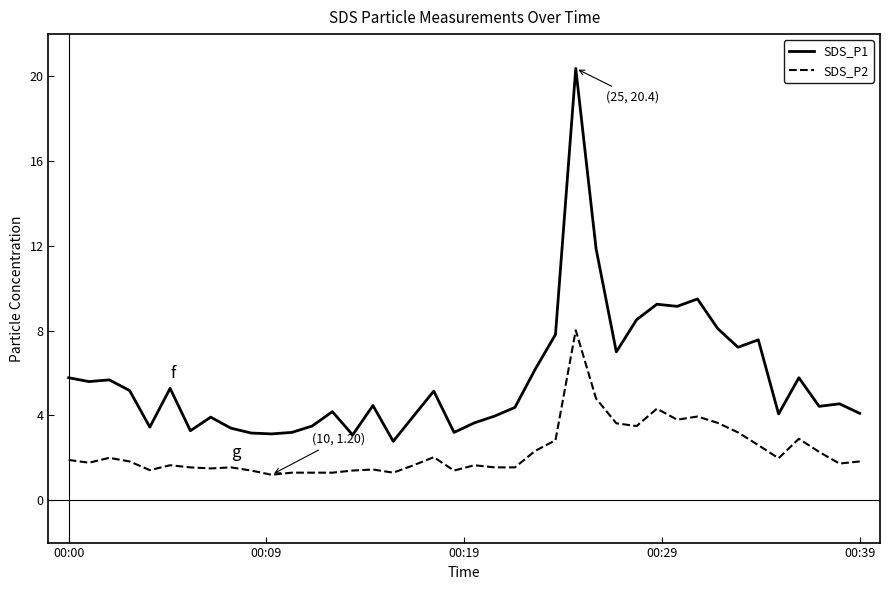

What is the difference between the maximum and minimum values in the SDS_P1 series?

17.6